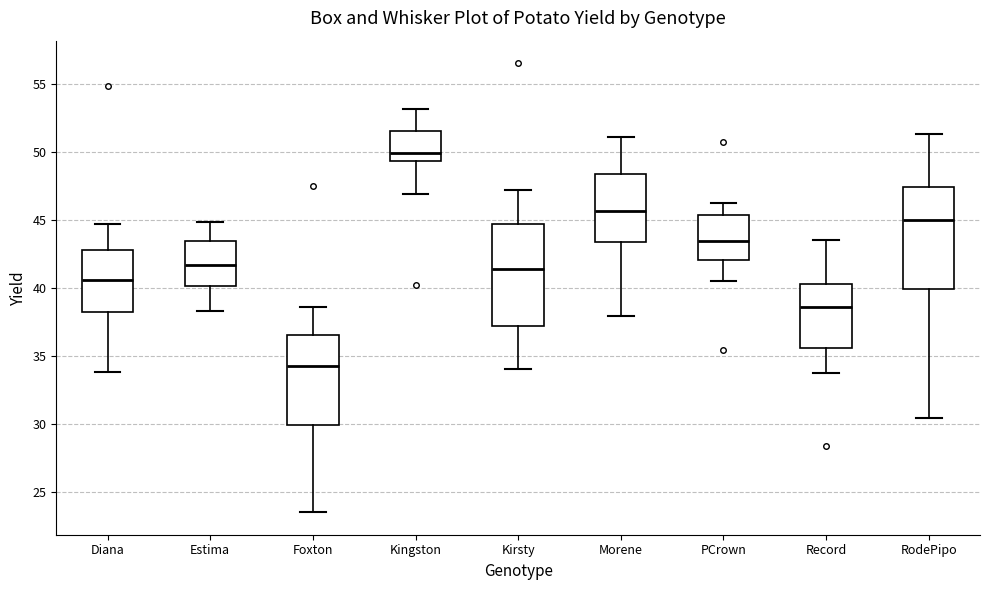

Where does the median line of the box for Kirsty sit on the y-axis? The values are not printed on the chart, so give them approximately, as read against the axis.

41.5